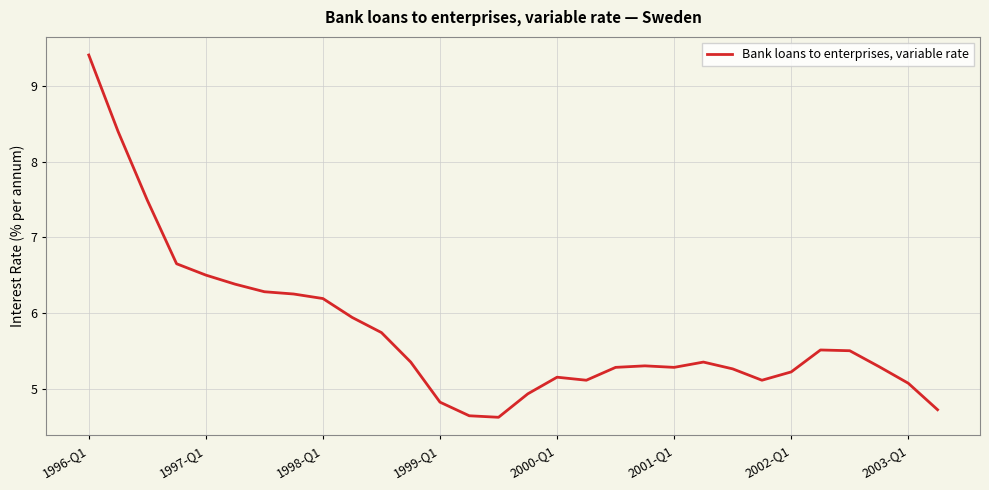

What is the minimum value shown in the chart?

4.6